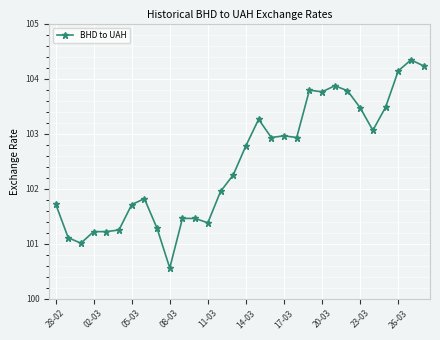

True or false: there are more than 1 points higher than both neighbors.

True